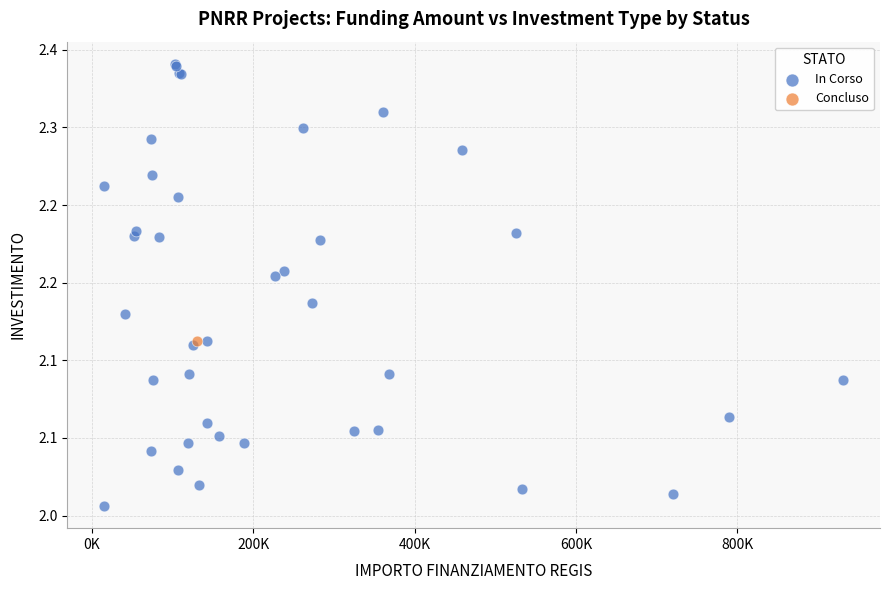

What are all the series names shown in the legend?

In Corso, Concluso